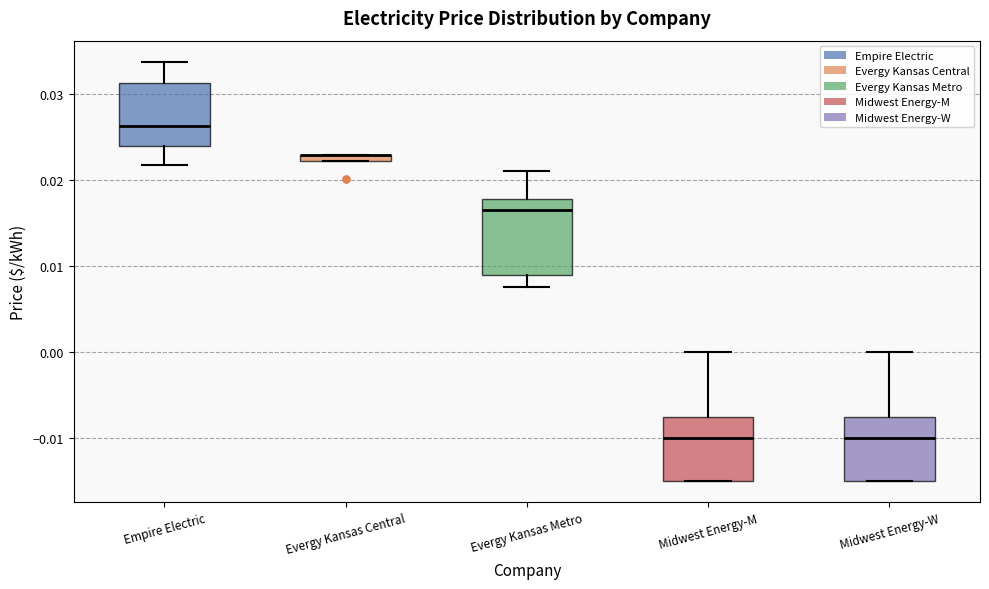

Comparing the boxes themselves (not the whiskers), which one is the tallest?

Evergy Kansas Metro